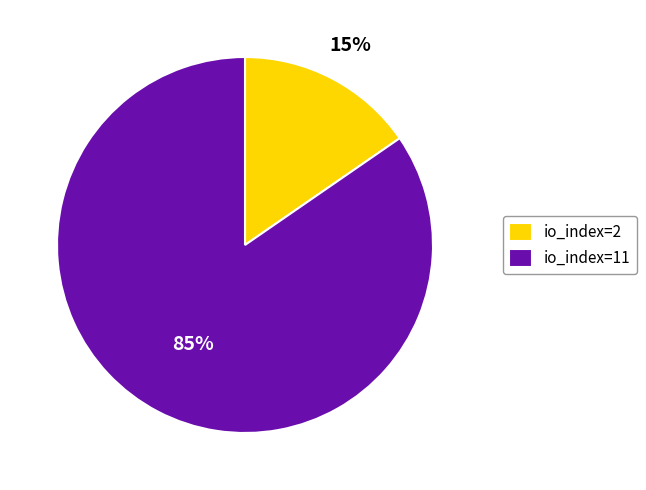

Rank the categories by value from highest to lowest.

io_index=11, io_index=2